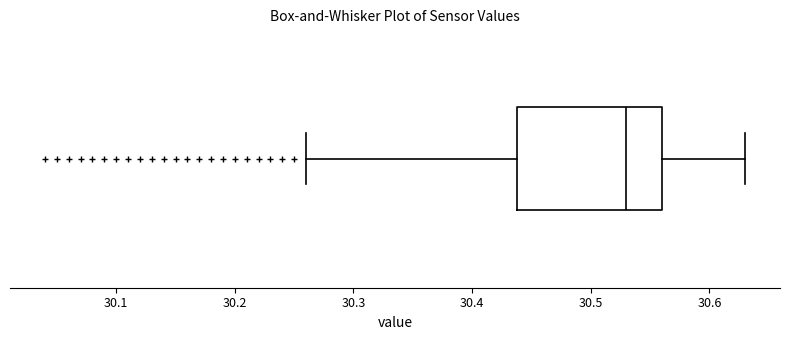

Read this box plot against the x-axis: the position of the median line, the range covered by the box, and the ends of both whiskers. The values are not printed on the chart, so give them approximately, as read against the axis.

median 30.53, box 30.44 to 30.56, whiskers 30.26 to 30.63